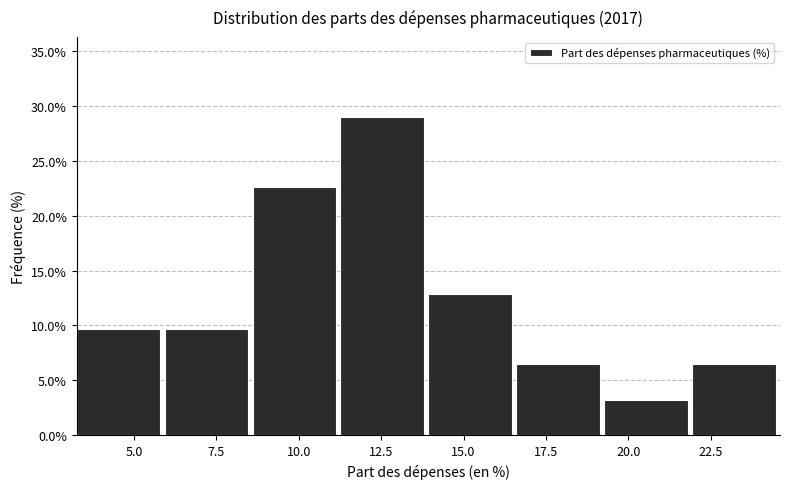

Over which range of the x-axis is the bar tallest?

11.5 to 14.0